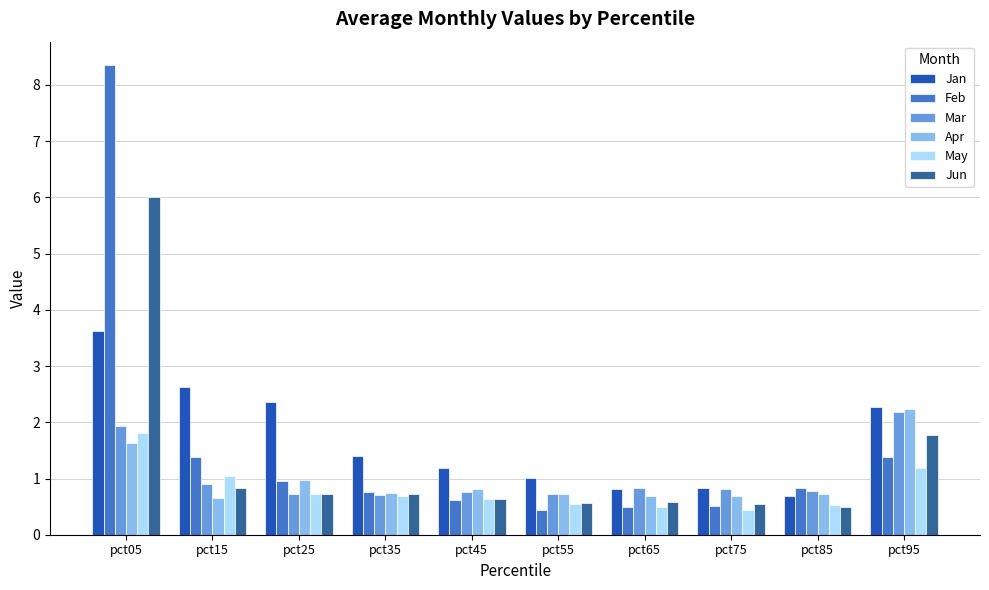

Which series has the largest range (max minus min)?

Feb